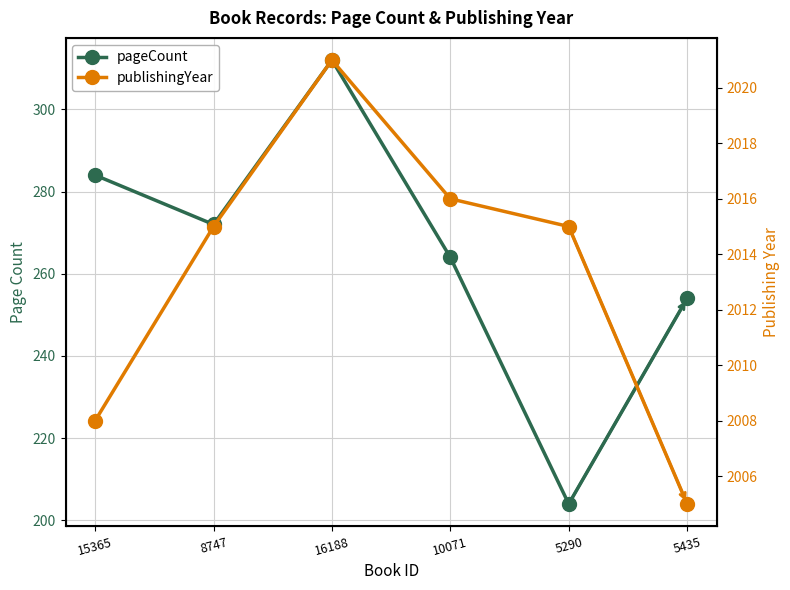

List the series in order of their peak value, highest first.

publishingYear, pageCount